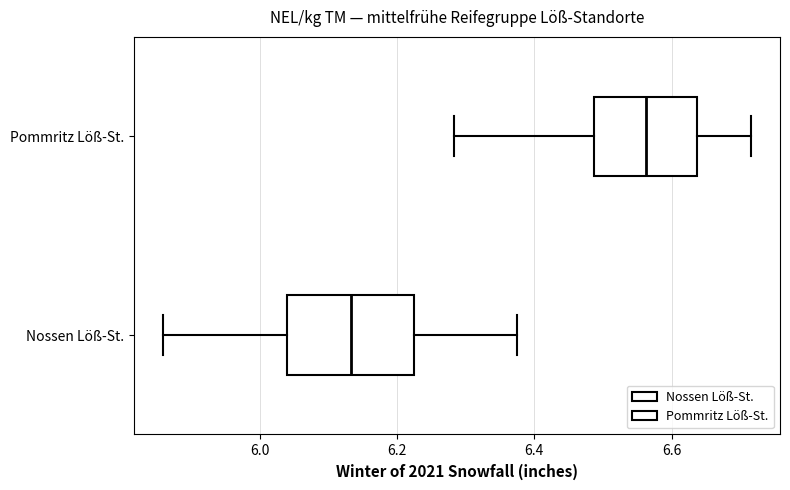

Where does the right whisker of the box for Nossen Löß-St. end on the x-axis? The values are not printed on the chart, so give them approximately, as read against the axis.

6.38